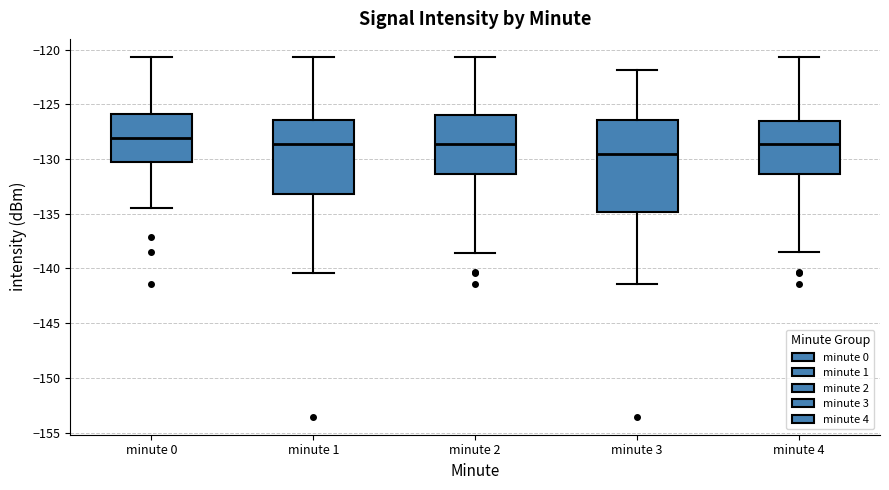

Which box's median line is the lowest?

minute 3